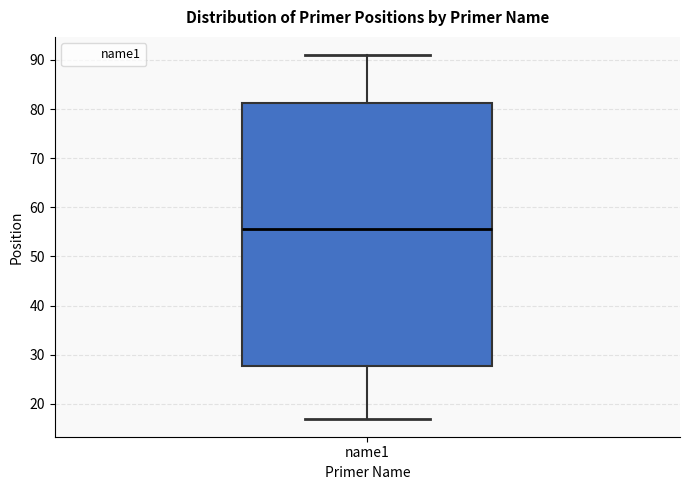

Read this box plot against the y-axis: the position of the median line, the range covered by the box, and the ends of both whiskers. The values are not printed on the chart, so give them approximately, as read against the axis.

median 56, box 28 to 81, whiskers 17 to 91